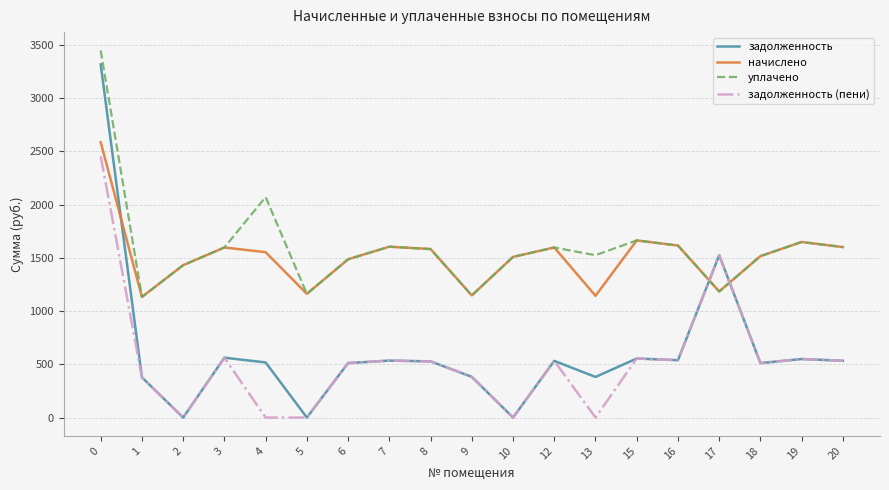

After their last crossing, which series has the higher values: задолженность or начислено?

начислено